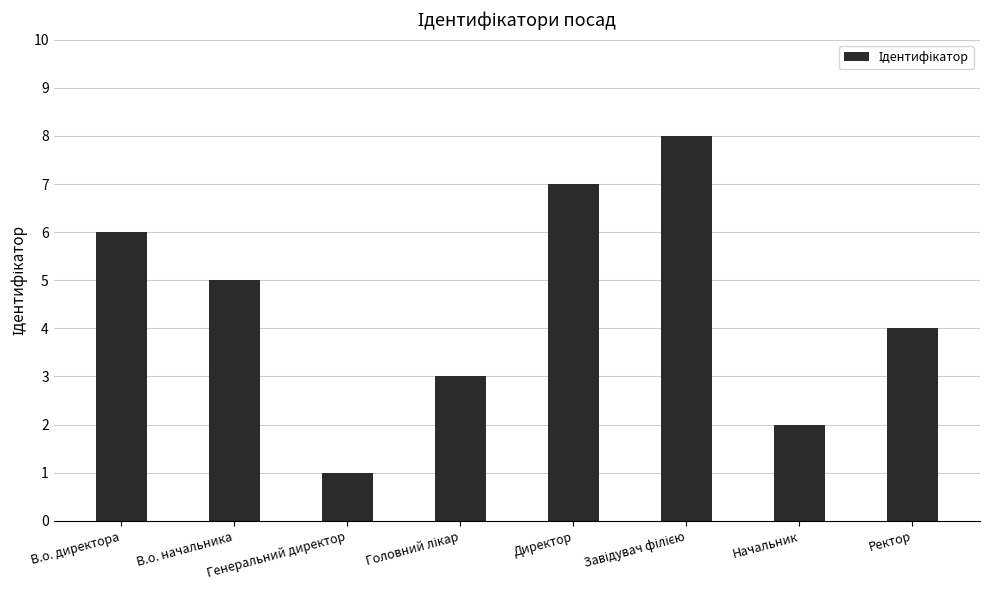

Count the values in the range 3 to 7.

5